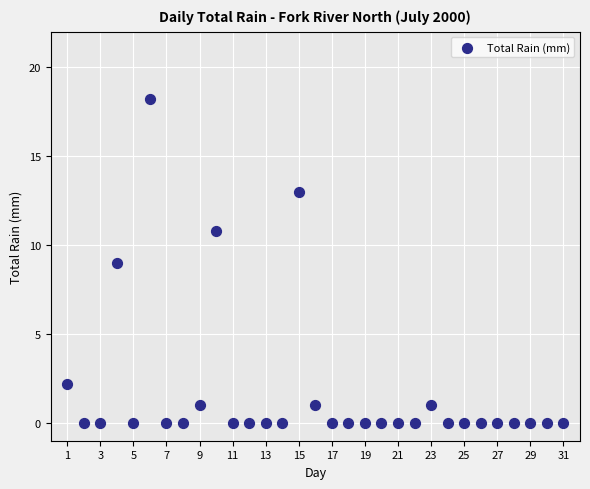

What is the range of Y values (max minus min)?

18.2